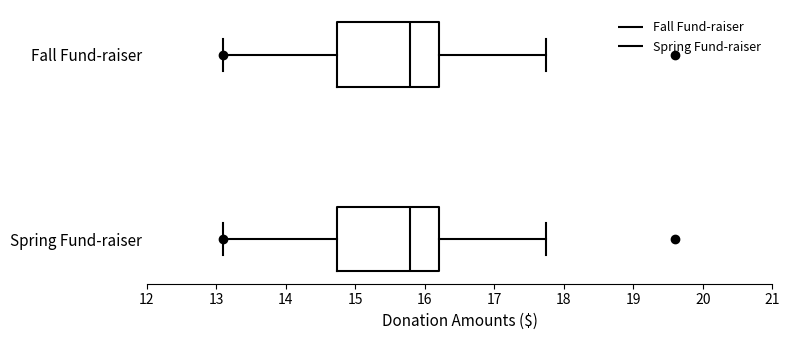

Where does the right whisker of the box for Fall Fund-raiser end on the x-axis? The values are not printed on the chart, so give them approximately, as read against the axis.

17.8